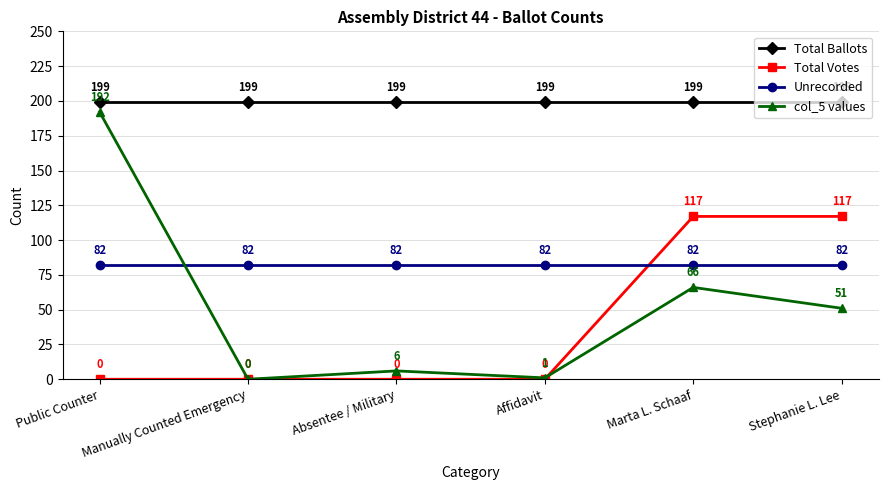

Rank the series by their maximum value, from lowest to highest.

Unrecorded, Total Votes, col_5 values, Total Ballots